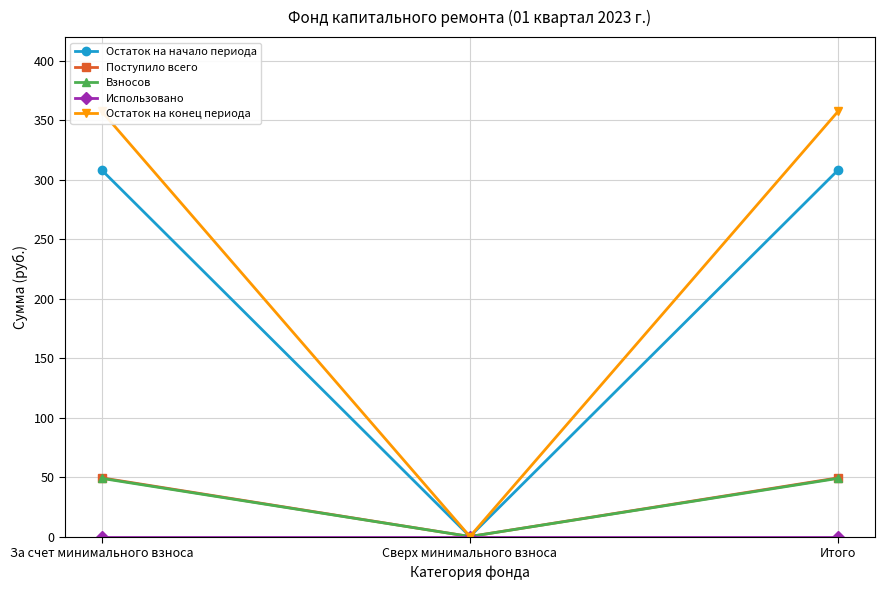

How many values in the Остаток на конец периода series are below 357?

1